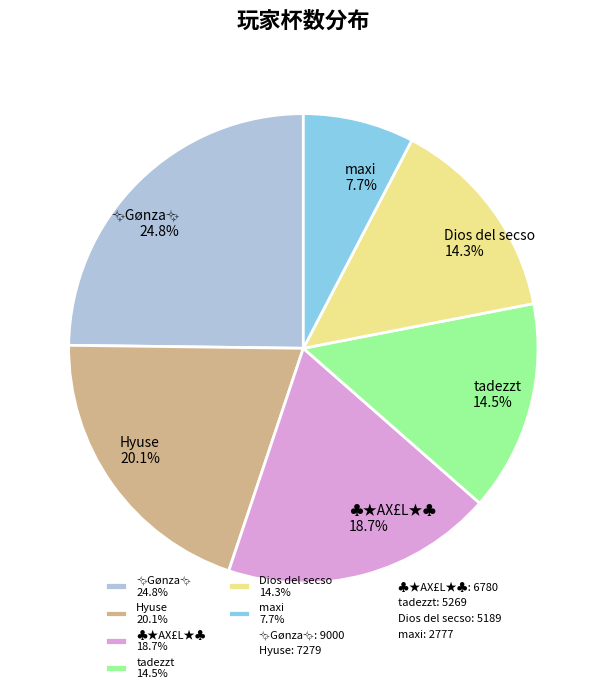

What portion of the pie excludes tadezzt 14.5%?

85.5%